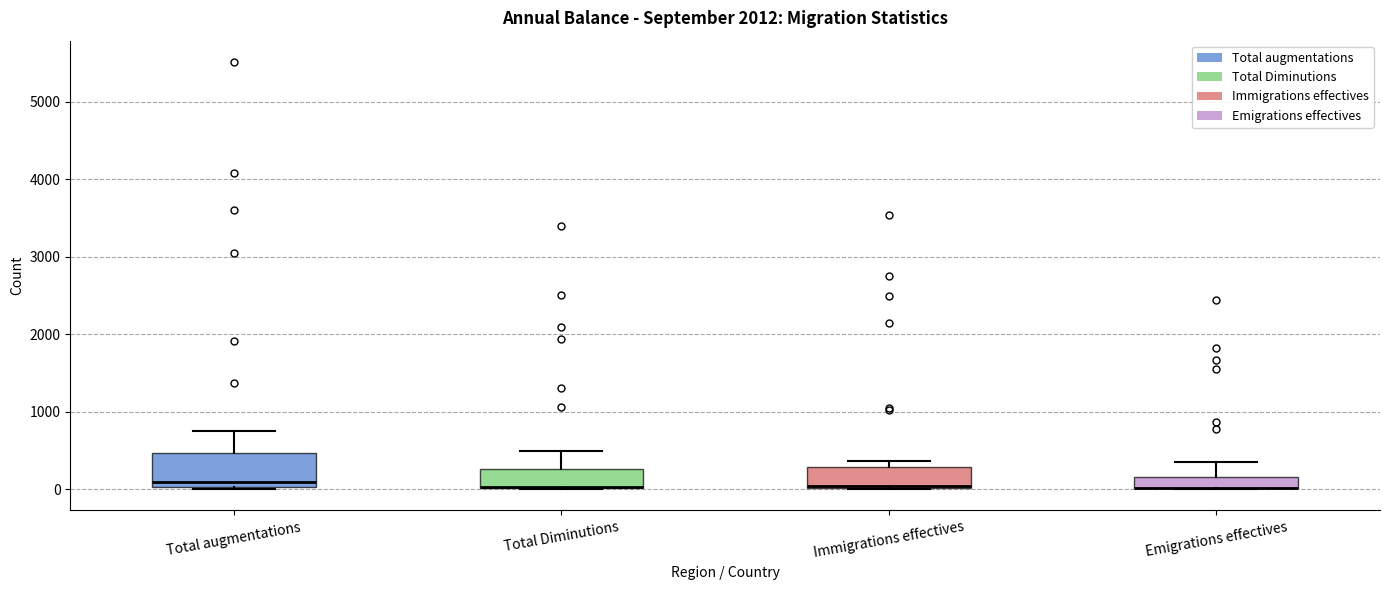

Comparing the boxes themselves (not the whiskers), which one is the tallest?

Total augmentations